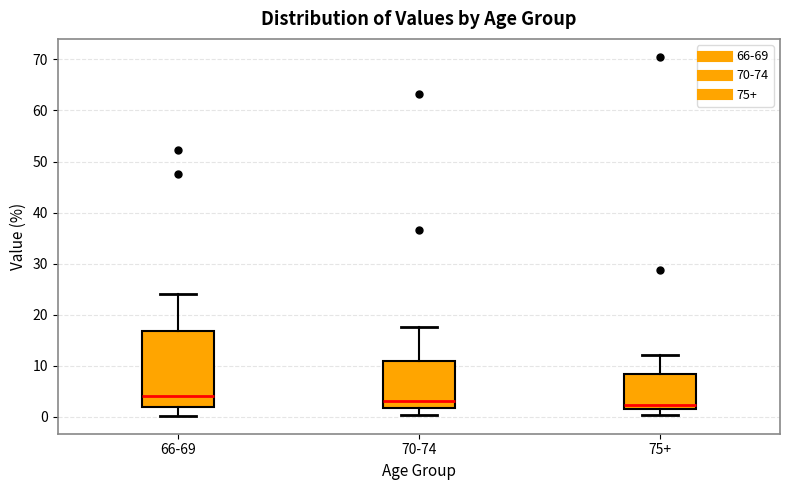

Which box is the tallest, from its lower edge to its upper edge?

66-69